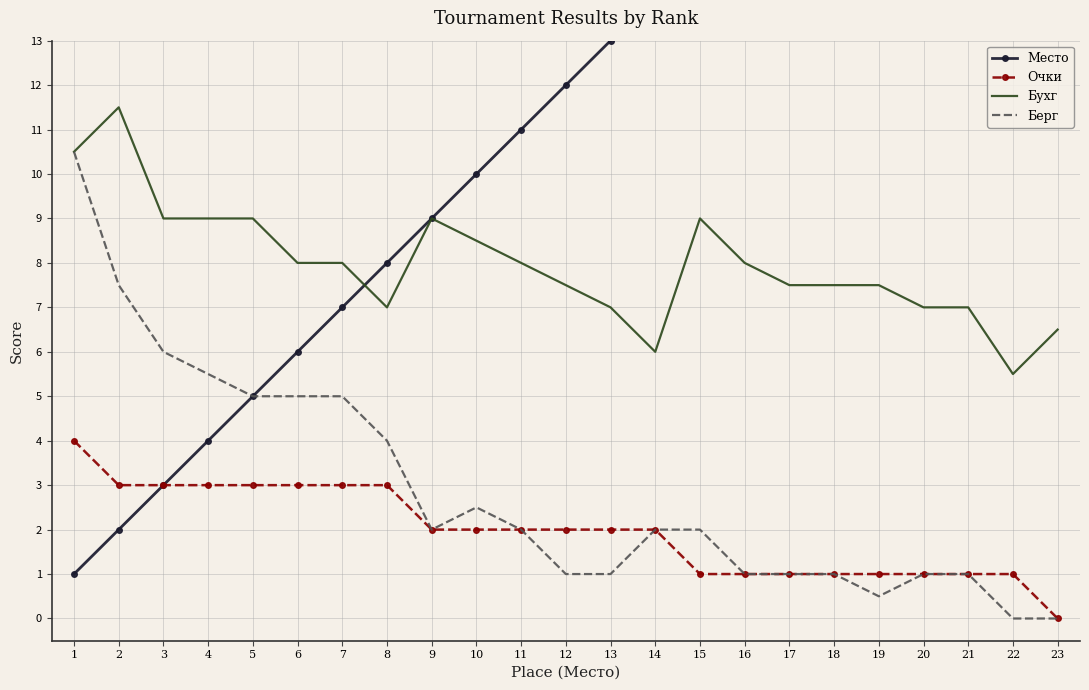

Reading left to right, what are all the values shown in this chart?

Место: 1=1.0	2=2.0	3=3.0	4=4.0	5=5.0	6=6.0	7=7.0	8=8.0	9=9.0	10=10.0	11=11.0	12=12.0	13=13.0	14=14.0	15=15.0	16=16.0	17=17.0	18=18.0	19=19.0	20=20.0	21=21.0	22=22.0	23=23.0
Очки: 1=4.0	2=3.0	3=3.0	4=3.0	5=3.0	6=3.0	7=3.0	8=3.0	9=2.0	10=2.0	11=2.0	12=2.0	13=2.0	14=2.0	15=1.0	16=1.0	17=1.0	18=1.0	19=1.0	20=1.0	21=1.0	22=1.0	23=0.0
Бухг: 1=10.5	2=11.5	3=9.0	4=9.0	5=9.0	6=8.0	7=8.0	8=7.0	9=9.0	10=8.5	11=8.0	12=7.5	13=7.0	14=6.0	15=9.0	16=8.0	17=7.5	18=7.5	19=7.5	20=7.0	21=7.0	22=5.5	23=6.5
Берг: 1=10.5	2=7.5	3=6.0	4=5.5	5=5.0	6=5.0	7=5.0	8=4.0	9=2.0	10=2.5	11=2.0	12=1.0	13=1.0	14=2.0	15=2.0	16=1.0	17=1.0	18=1.0	19=0.5	20=1.0	21=1.0	22=0.0	23=0.0